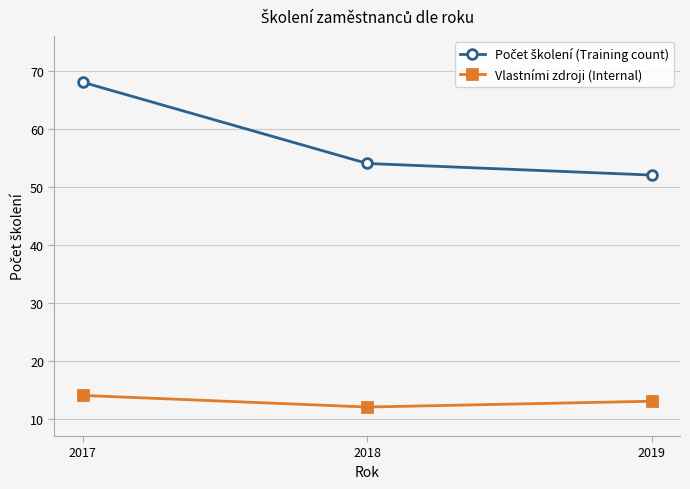

What is the spread (max minus min) of values at 2018?

42